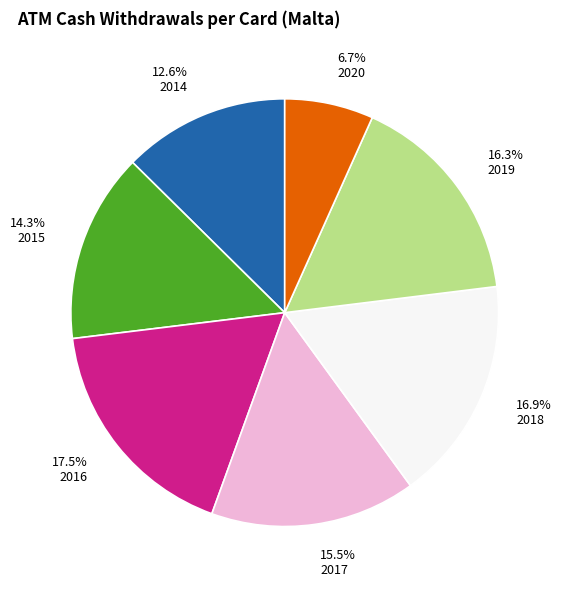

What is the smallest slice in the pie chart?

2020